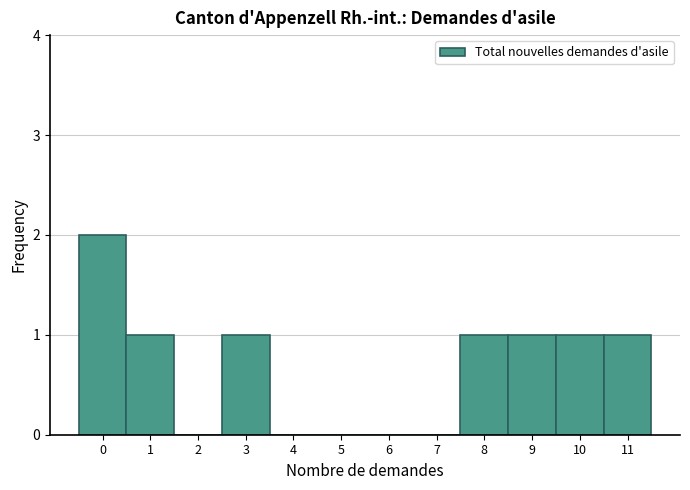

How tall is the bar that spans 7.5 to 8.5 on the x-axis? The values are not printed on the chart, so give them approximately, as read against the axis.

1